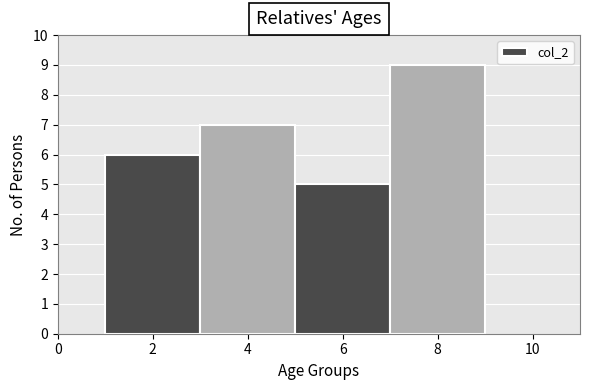

Reading left to right, transcribe this chart: for each bar, give the range it covers on the x-axis and its height. The values are not printed on the chart, so give them approximately, as read against the axis.

1 to 3: 6
3 to 5: 7
5 to 7: 5
7 to 9: 9